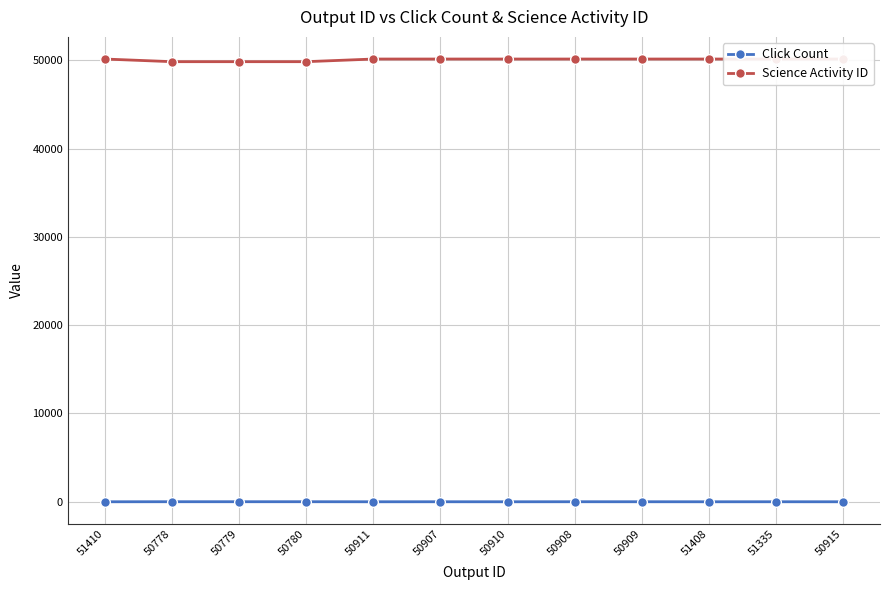

Reading left to right, what are all the values shown in this chart?

Click Count: 51410=0	50778=6	50779=6	50780=6	50911=0	50907=2	50910=0	50908=4	50909=3	51408=0	51335=2	50915=0
Science Activity ID: 51410=50146	50778=49845	50779=49845	50780=49845	50911=50146	50907=50146	50910=50146	50908=50146	50909=50146	51408=50146	51335=50146	50915=50146